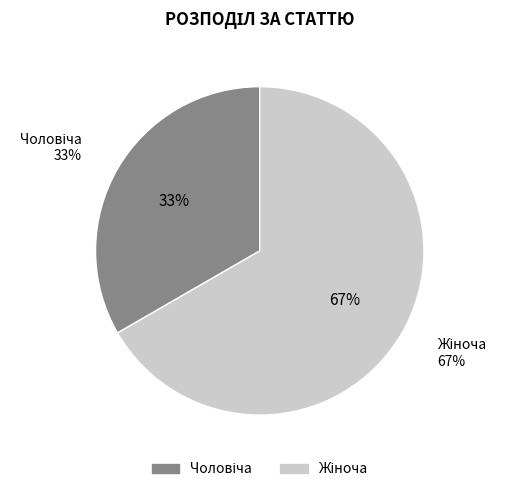

Which has a higher value, Жіноча or Чоловіча?

Жіноча